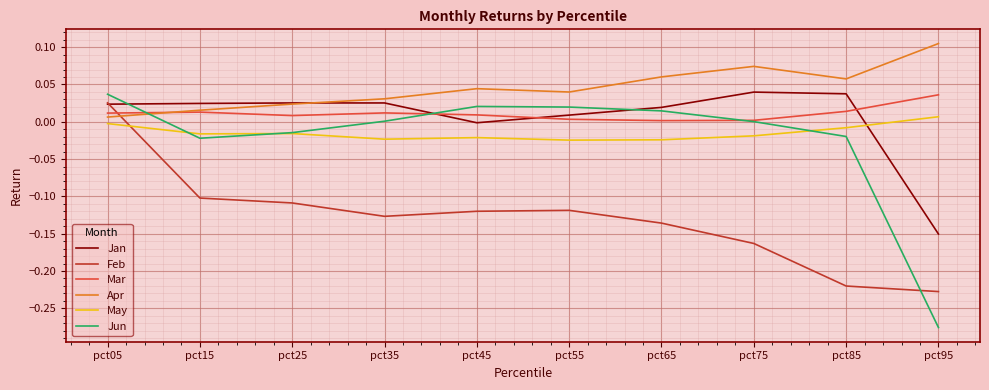

Which category has the lowest value across all series?

pct95